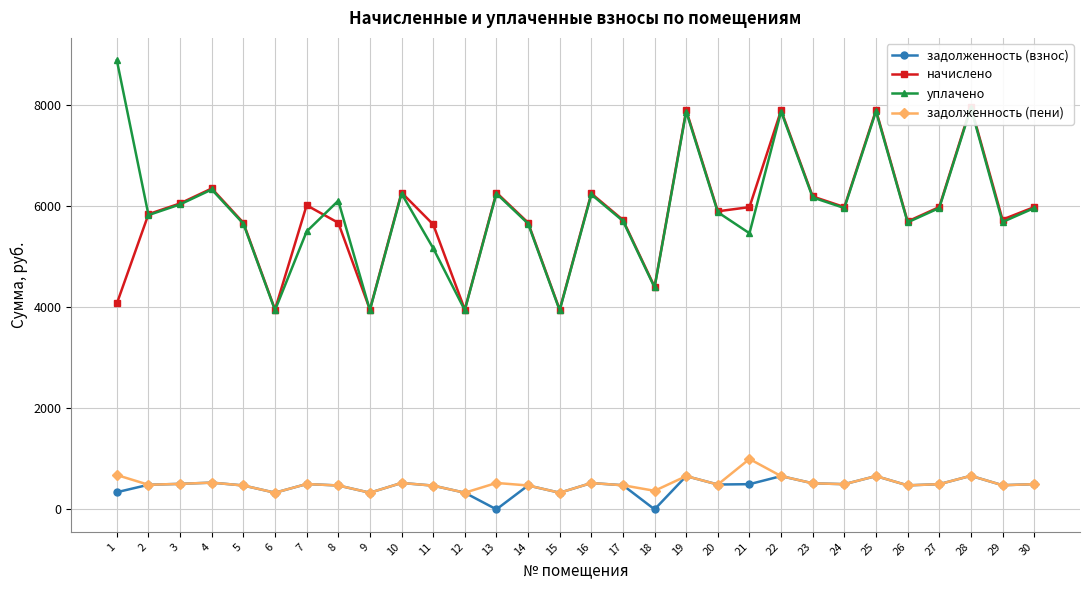

At how many categories does at least one series exceed 8801?

1